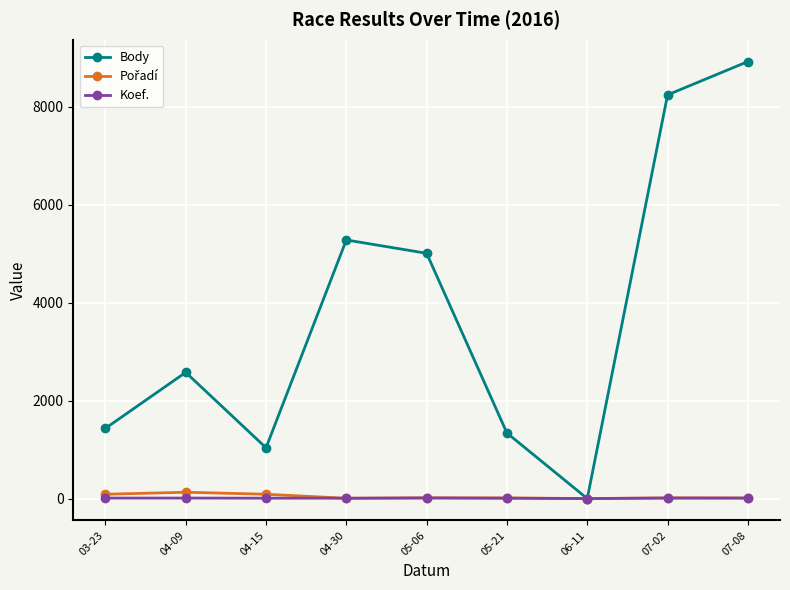

What is the difference between the maximum and minimum values in the Koef. series?

12